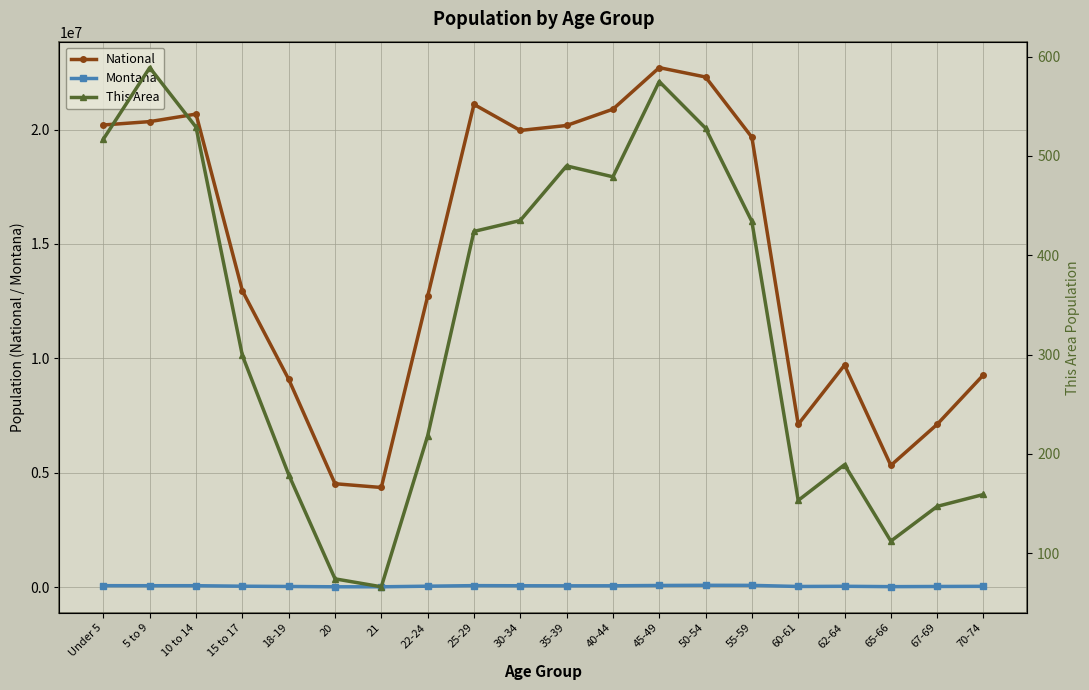

At which category is the sum across all series the highest?

45-49